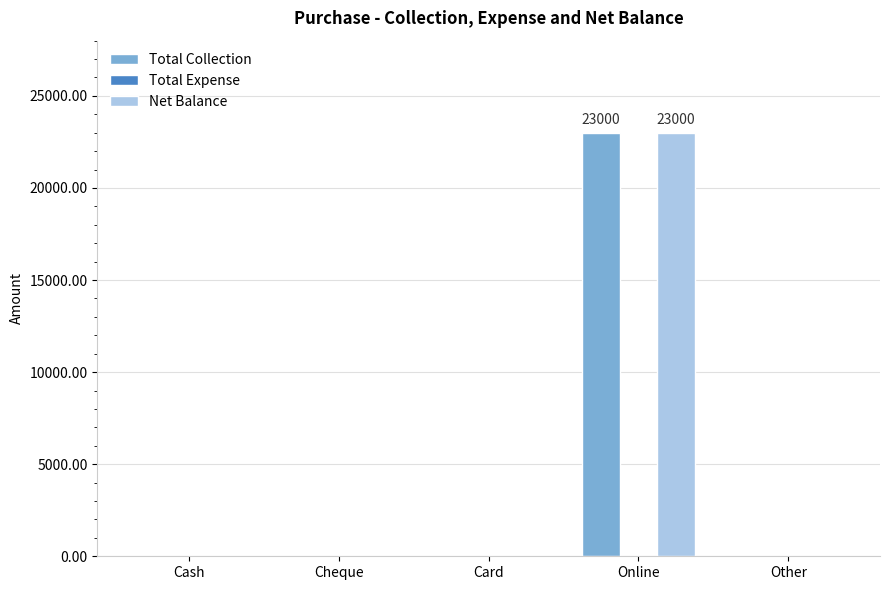

What is the sum of all Total Collection values?

23000